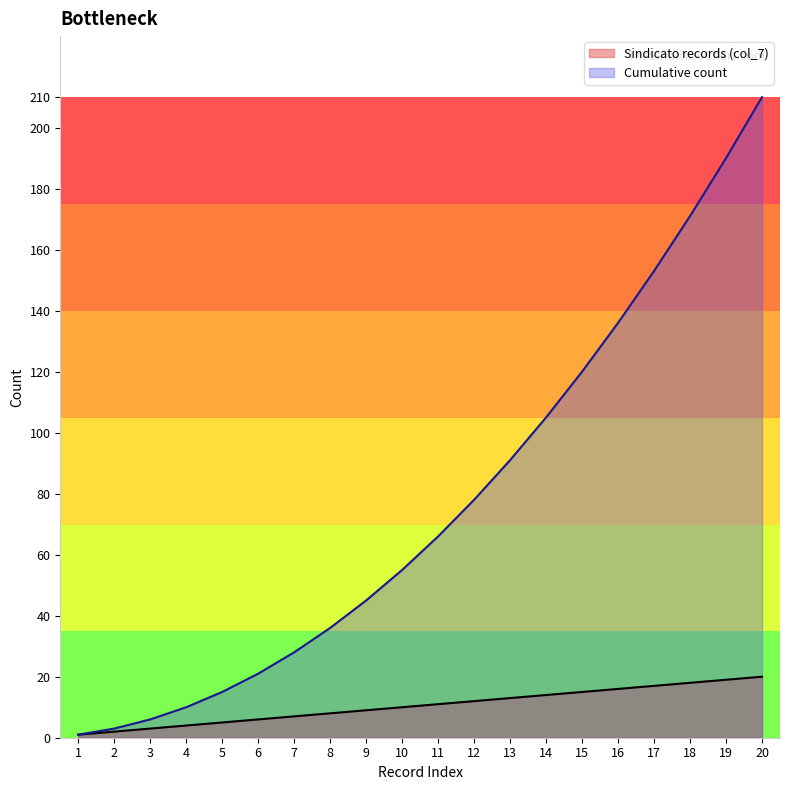

Reading left to right, extract all data points from this chart.

Sindicato records (col_7): 1=1	2=2	3=3	4=4	5=5	6=6	7=7	8=8	9=9	10=10	11=11	12=12	13=13	14=14	15=15	16=16	17=17	18=18	19=19	20=20
Cumulative count: 1=1	2=3	3=6	4=10	5=15	6=21	7=28	8=36	9=45	10=55	11=66	12=78	13=91	14=105	15=120	16=136	17=153	18=171	19=190	20=210